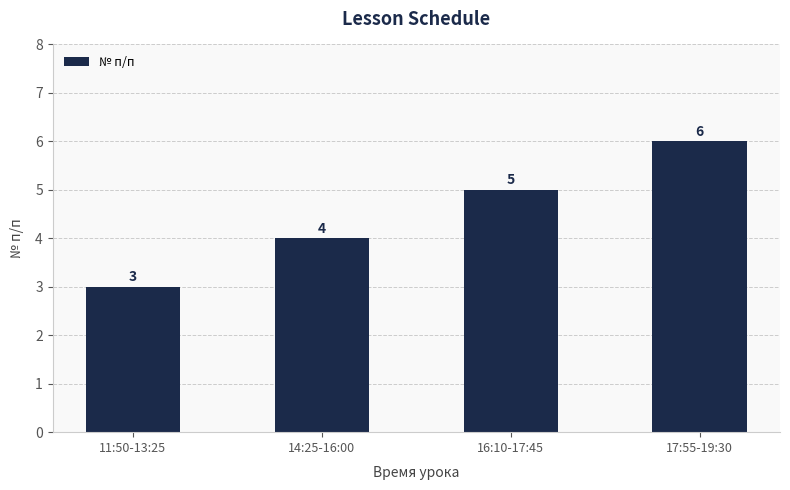

True or false: the data shows 3 at 11:50-13:25.

True